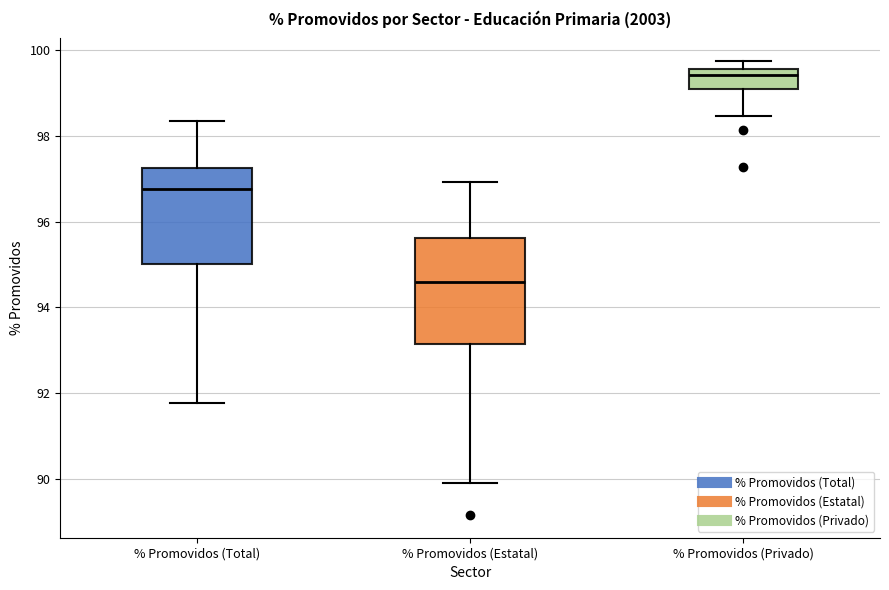

Which box has the lowest median line?

% Promovidos (Estatal)